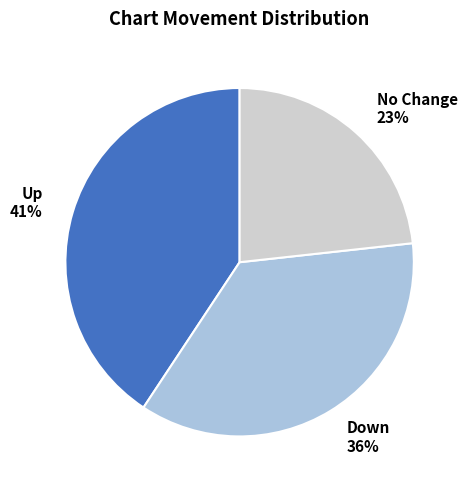

What is the smallest slice in the pie chart?

No Change